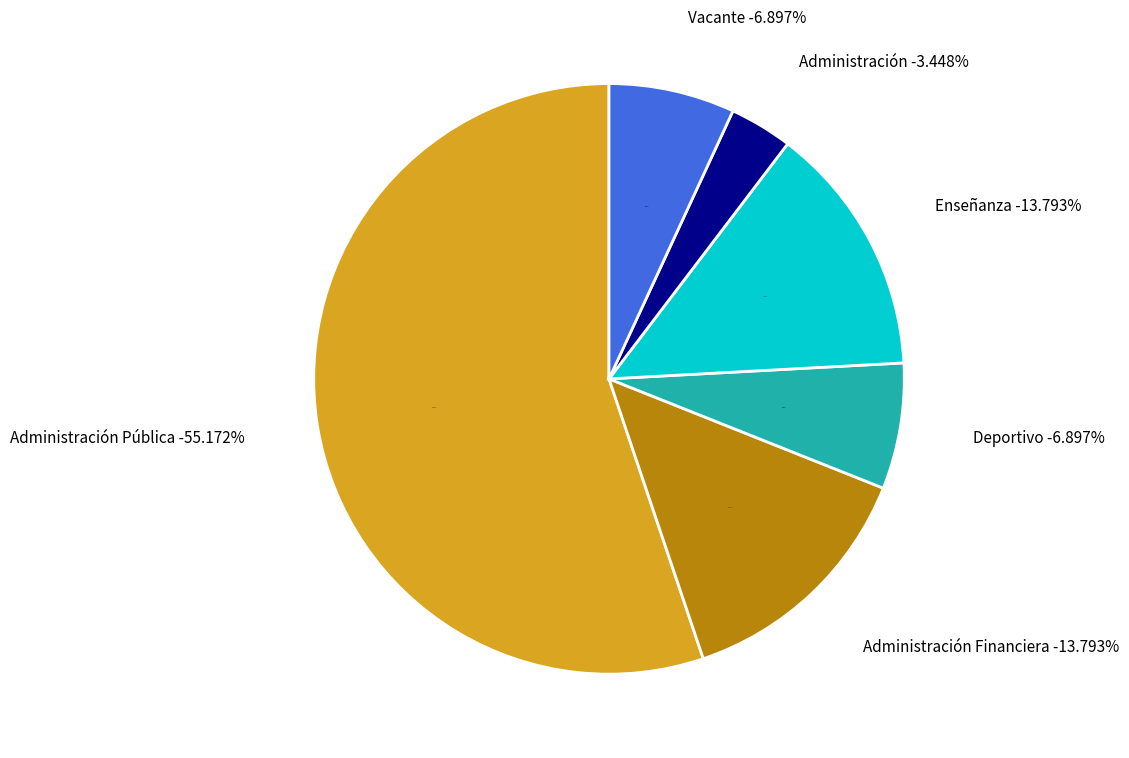

To the nearest percent, what is the average slice percentage?

17%